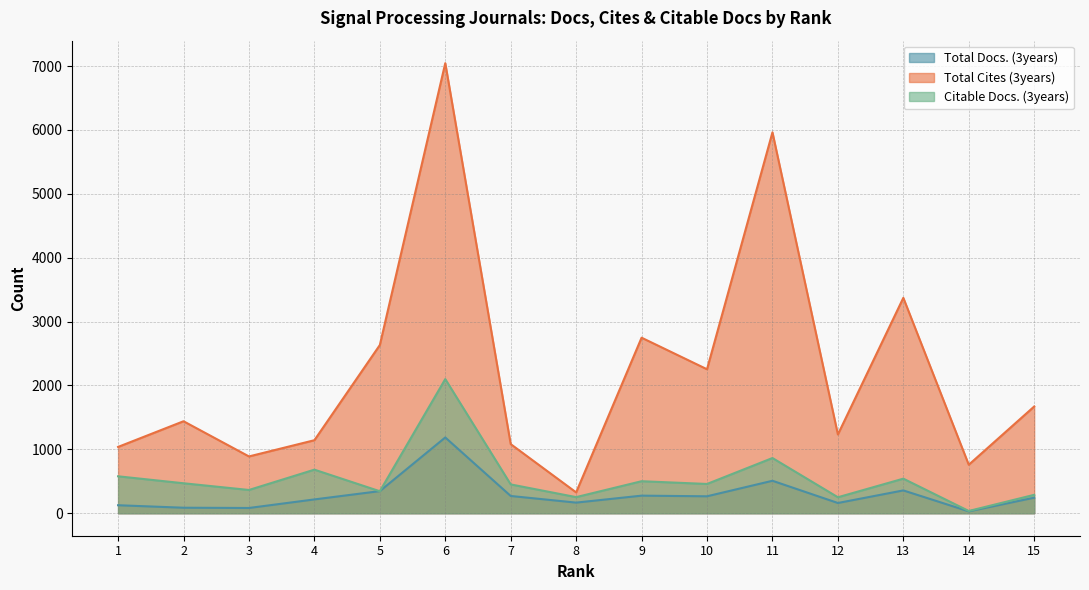

At which label does Total Docs. (3years) first exceed 243?

5